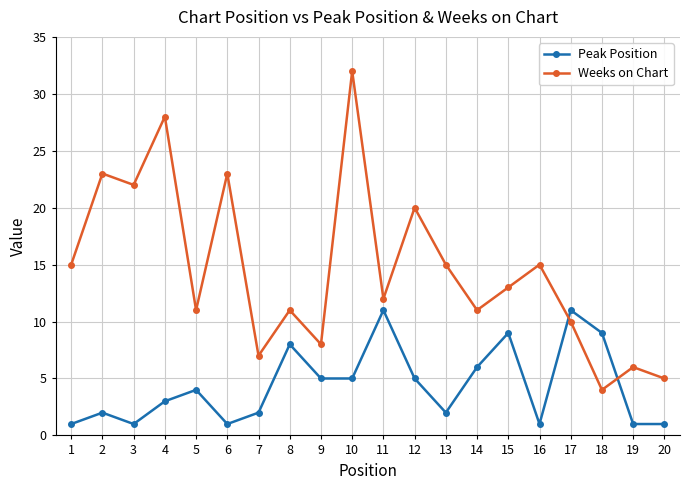

What is the minimum value for Weeks on Chart?

4